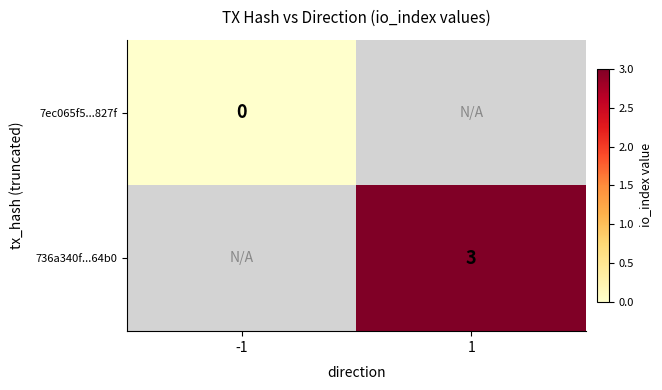

What value does the 736a340f...64b0 series have at 1?

3.0